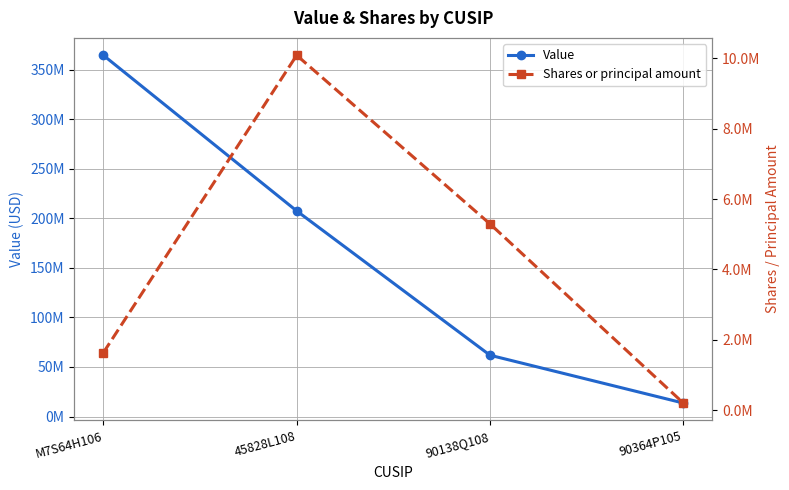

Which label corresponds to the largest value in the chart?

M7S64H106